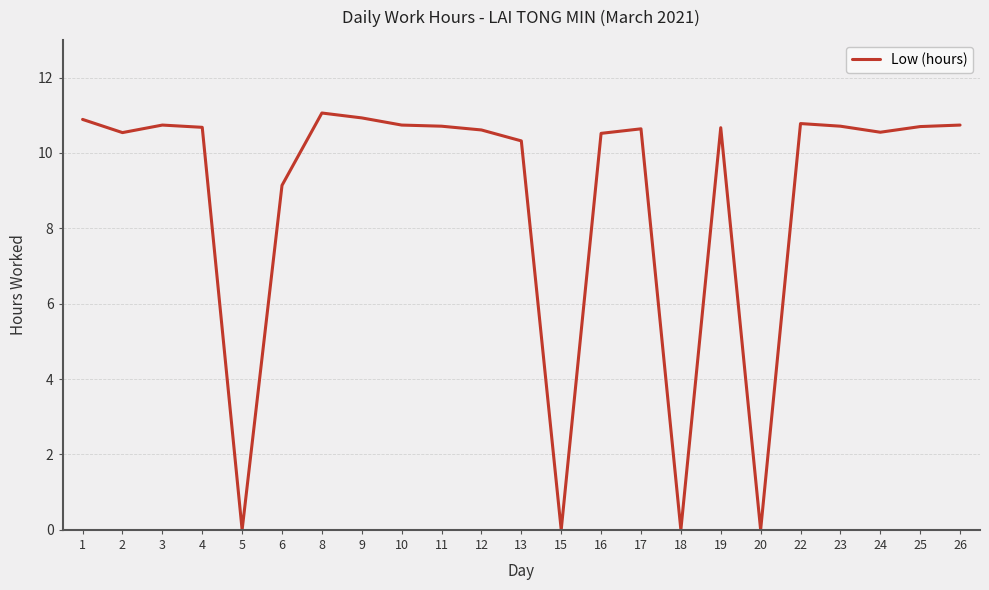

What is the difference between the maximum and minimum values?

11.1